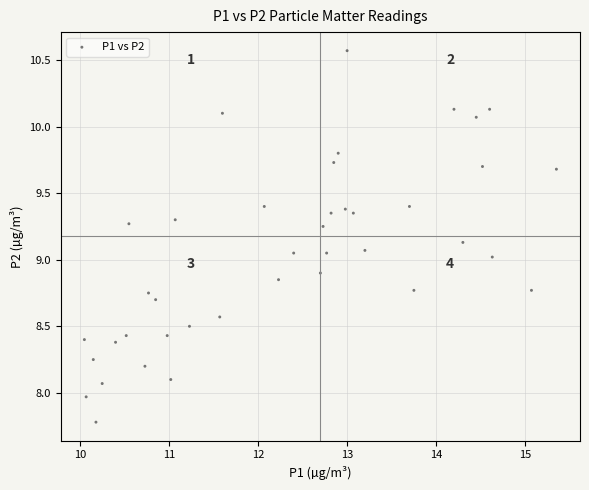

What is the range of X values (max minus min)?

5.3